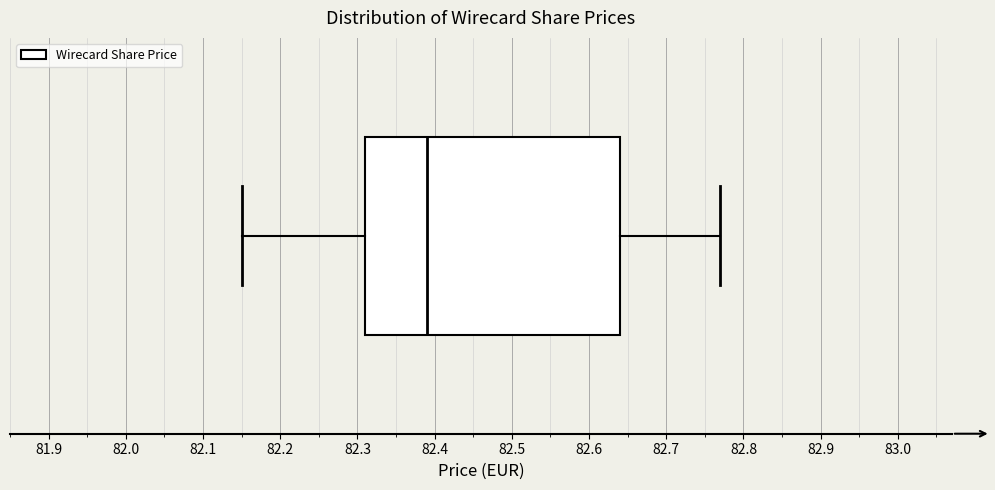

Read this box plot against the x-axis: the position of the median line, the range covered by the box, and the ends of both whiskers. The values are not printed on the chart, so give them approximately, as read against the axis.

median 82.39, box 82.31 to 82.64, whiskers 82.15 to 82.77